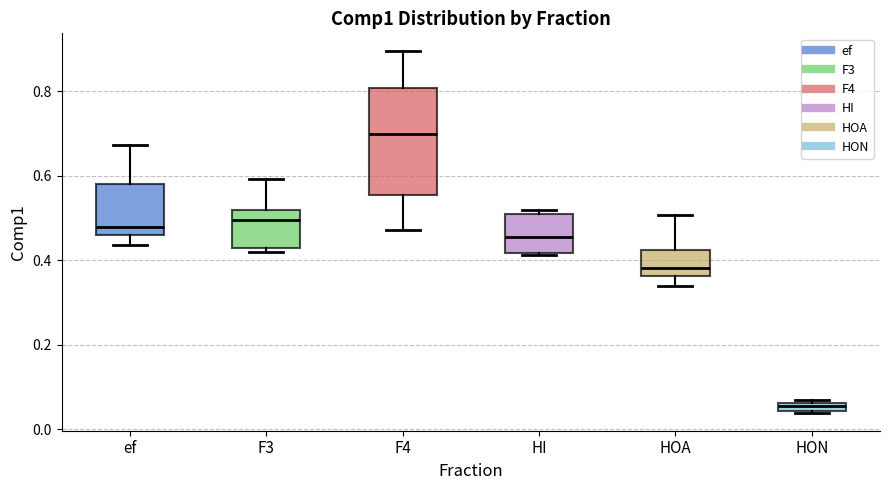

Comparing the boxes themselves (not the whiskers), which one is the tallest?

F4